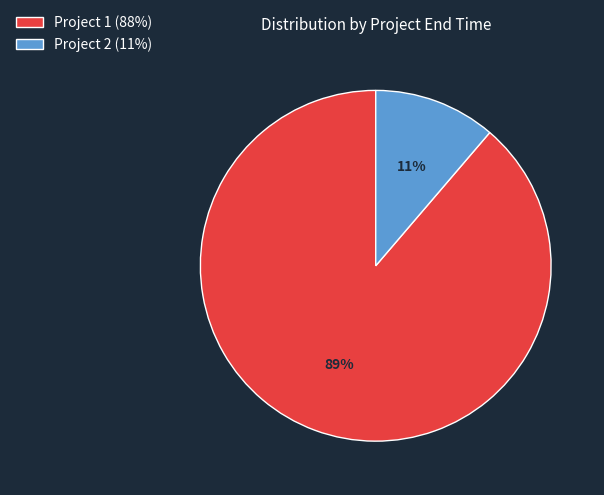

Count the number of slices in the pie.

2